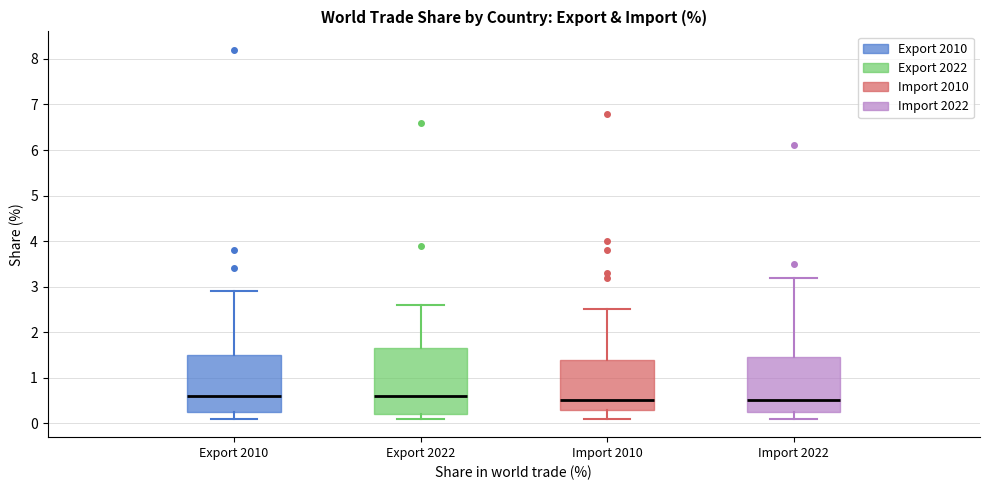

Where is the upper edge of the box for Export 2022 on the y-axis? The values are not printed on the chart, so give them approximately, as read against the axis.

1.7